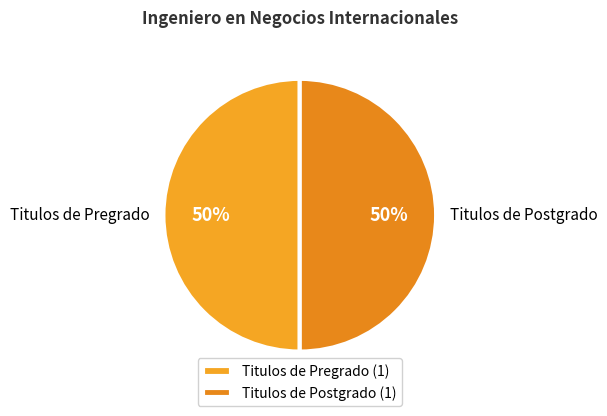

Approximately how many times larger is the value at Titulos de Postgrado compared to Titulos de Pregrado?

1.0